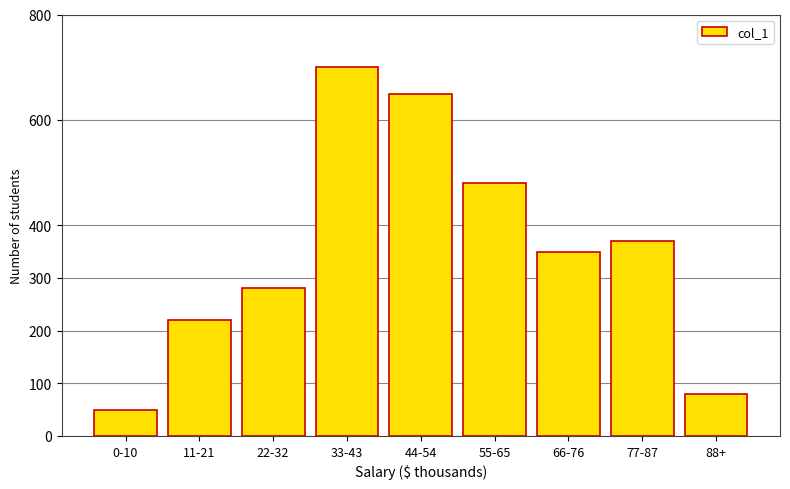

Reading right to left, extract all data points from this chart.

80	370	350	480	650	700	280	220	50